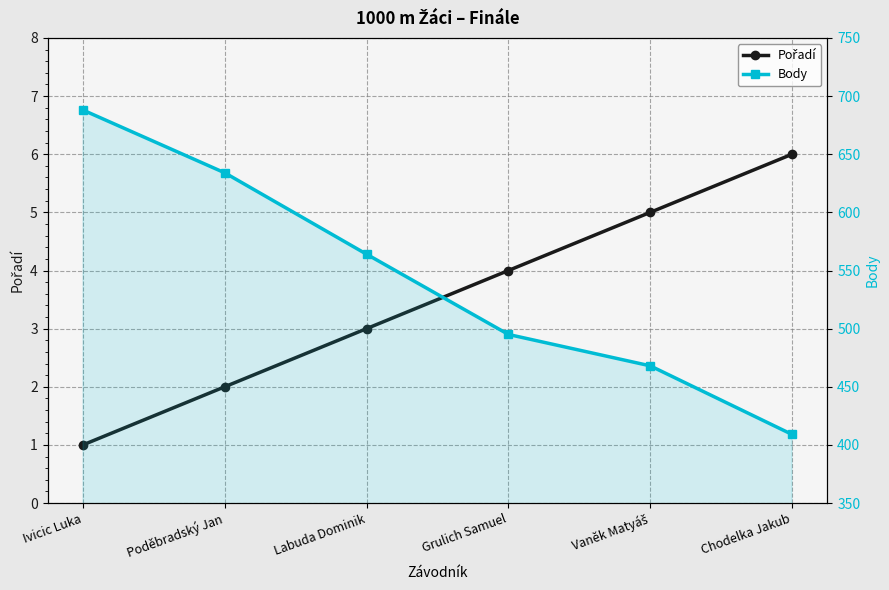

What is the label of the 3rd point from the right?

Grulich Samuel